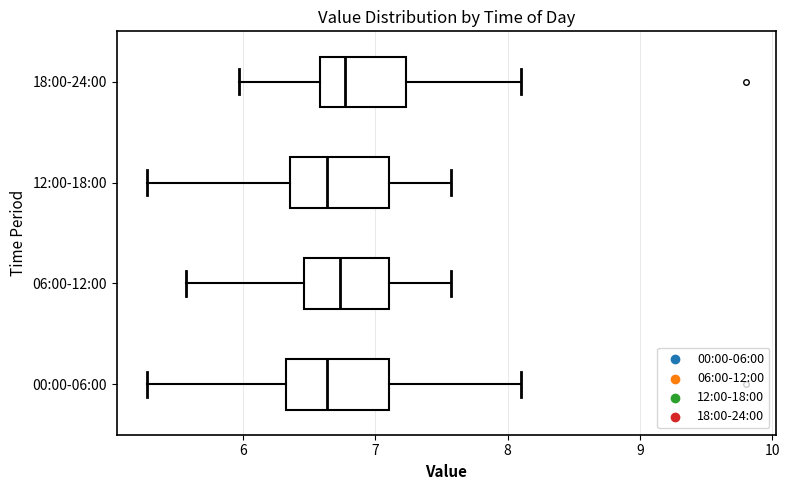

Reading bottom to top, read every box against the x-axis: the position of its median line, the range the box covers, and the ends of its whiskers. The values are not printed on the chart, so give them approximately, as read against the axis.

00:00-06:00: median 6.6, box 6.3 to 7.1, whiskers 5.3 to 8.1
06:00-12:00: median 6.7, box 6.5 to 7.1, whiskers 5.6 to 7.6
12:00-18:00: median 6.6, box 6.4 to 7.1, whiskers 5.3 to 7.6
18:00-24:00: median 6.8, box 6.6 to 7.2, whiskers 6.0 to 8.1